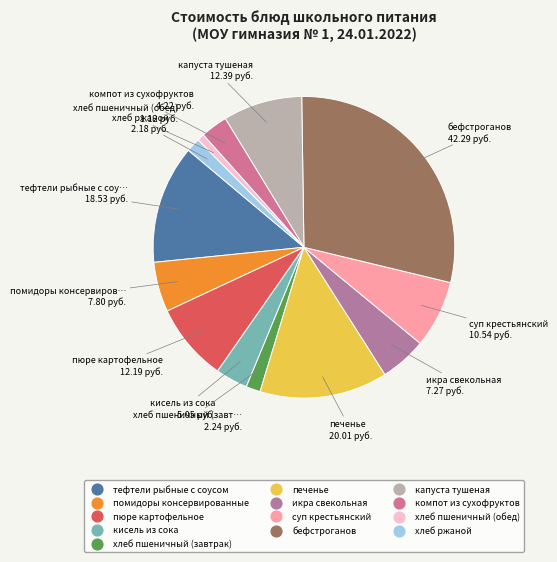

How many segments does this pie chart have?

13